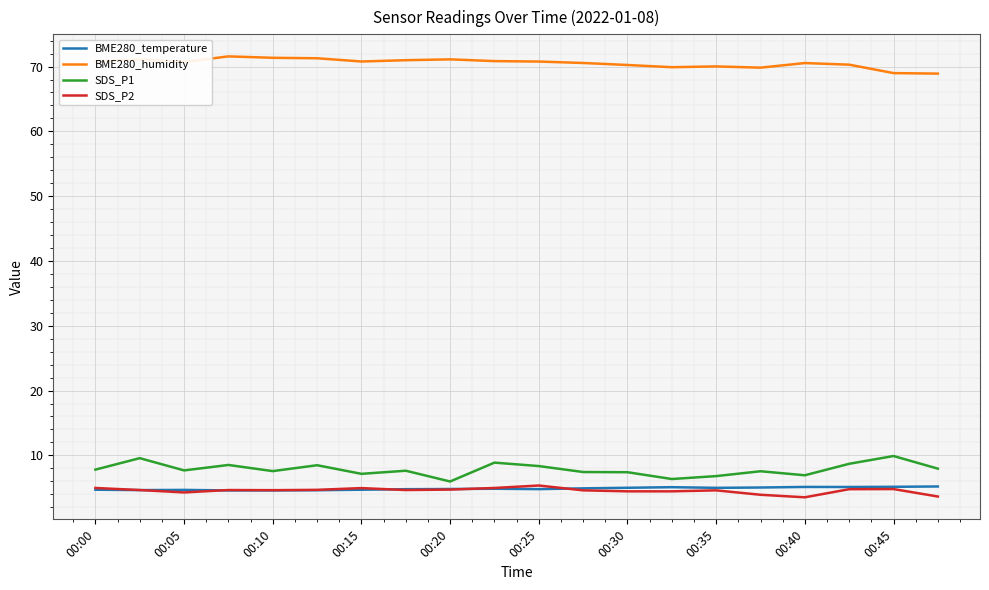

Which series has the largest total across all categories?

BME280_humidity